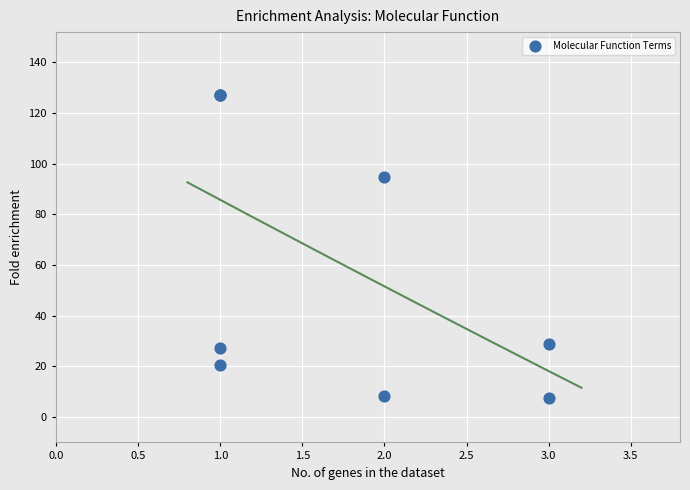

What Y value in the scatter plot is closest to 67?

94.8